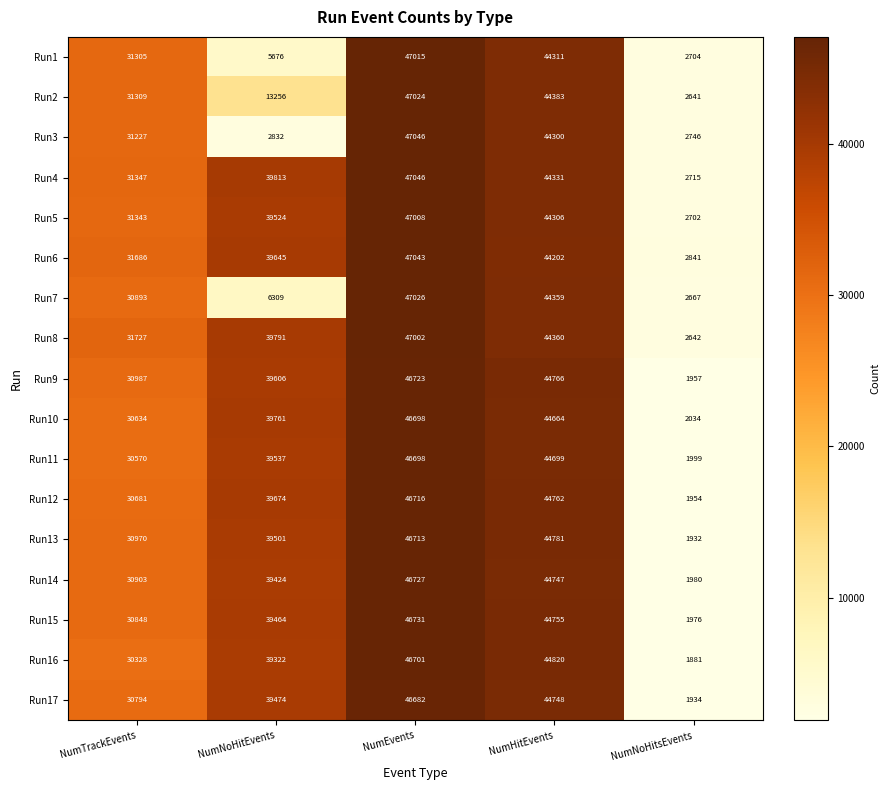

Read the Run9 value at NumEvents.

46723